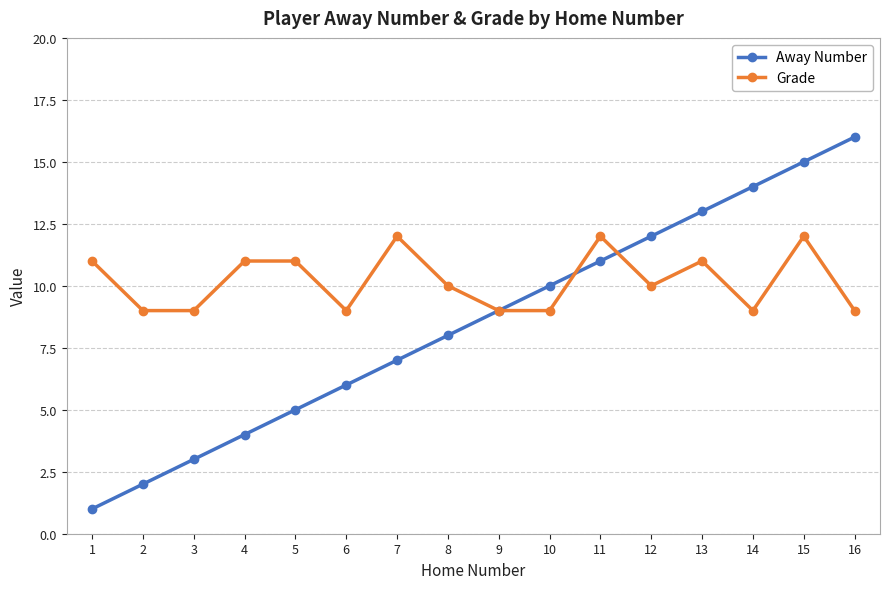

Which series has the largest total across all categories?

Grade